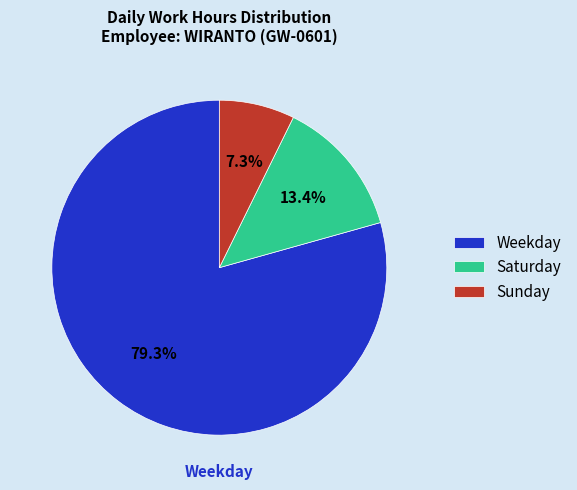

How many segments does this pie chart have?

3